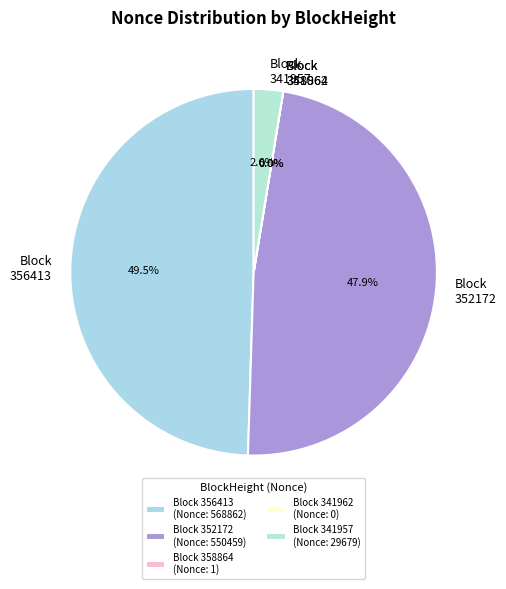

To the nearest percent, what percentage of the pie is 341957?

3%